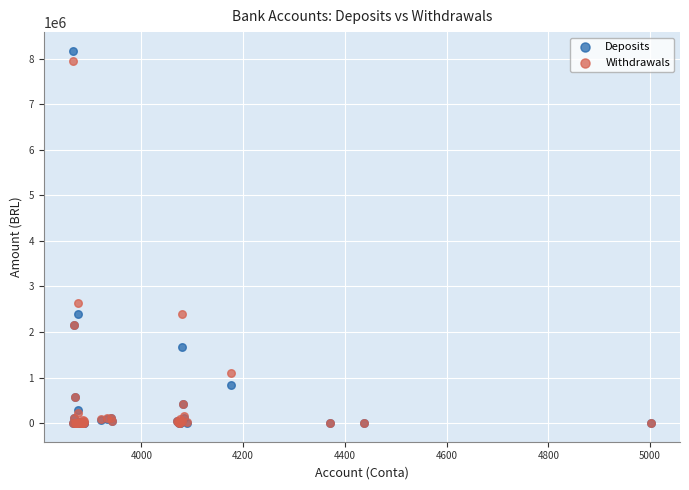

In the Deposits series, what Y value is closest to 4088235?

2392978.7